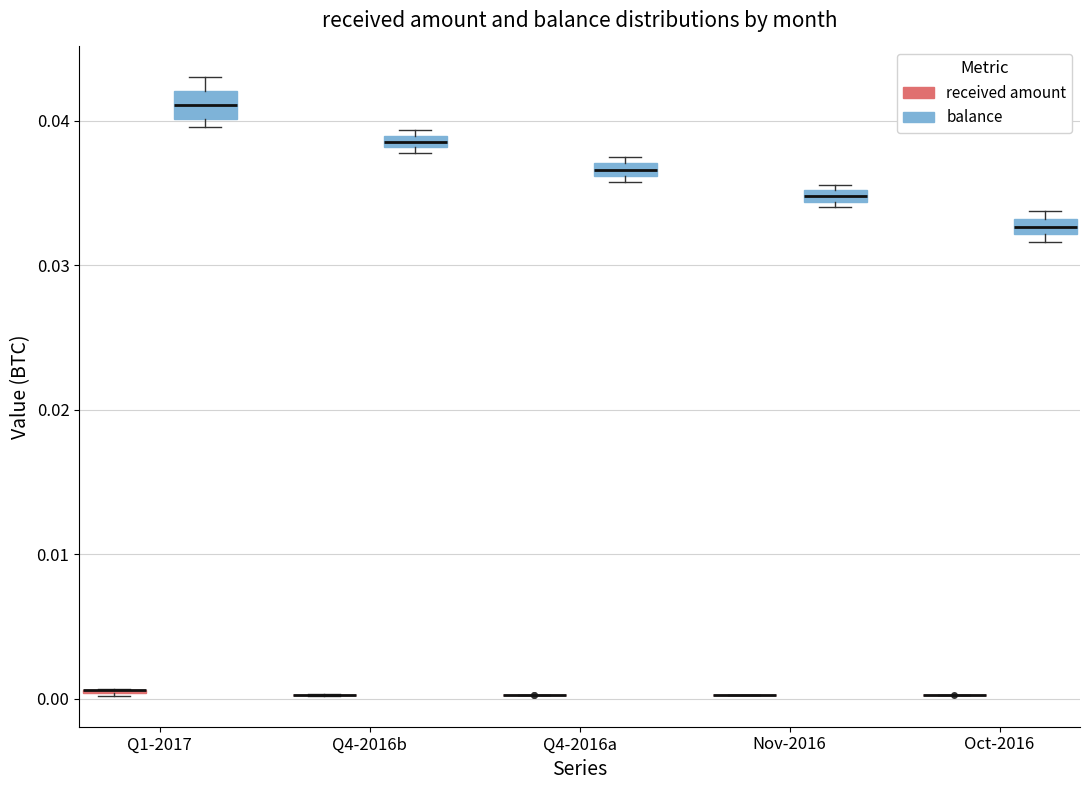

Where is the lower edge of the box for Nov-2016 (balance) on the y-axis? The values are not printed on the chart, so give them approximately, as read against the axis.

0.034